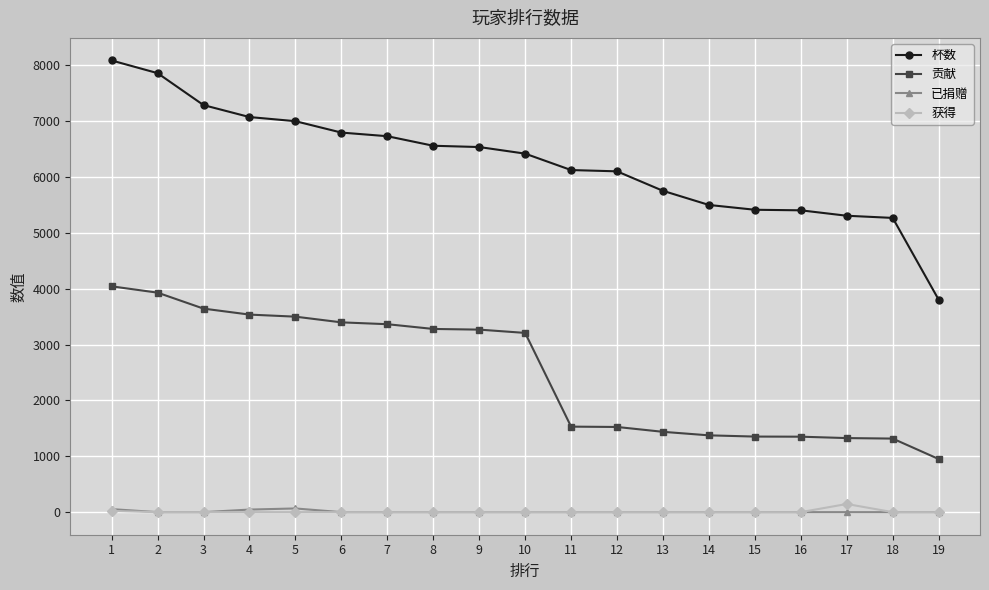

Between 1 and 13, which series saw the biggest shift?

贡献